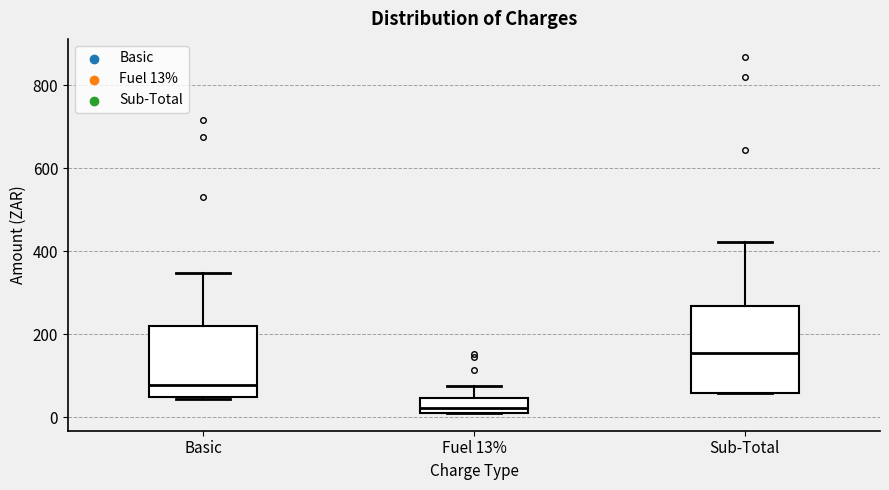

Which box's median line is the lowest?

Fuel 13%